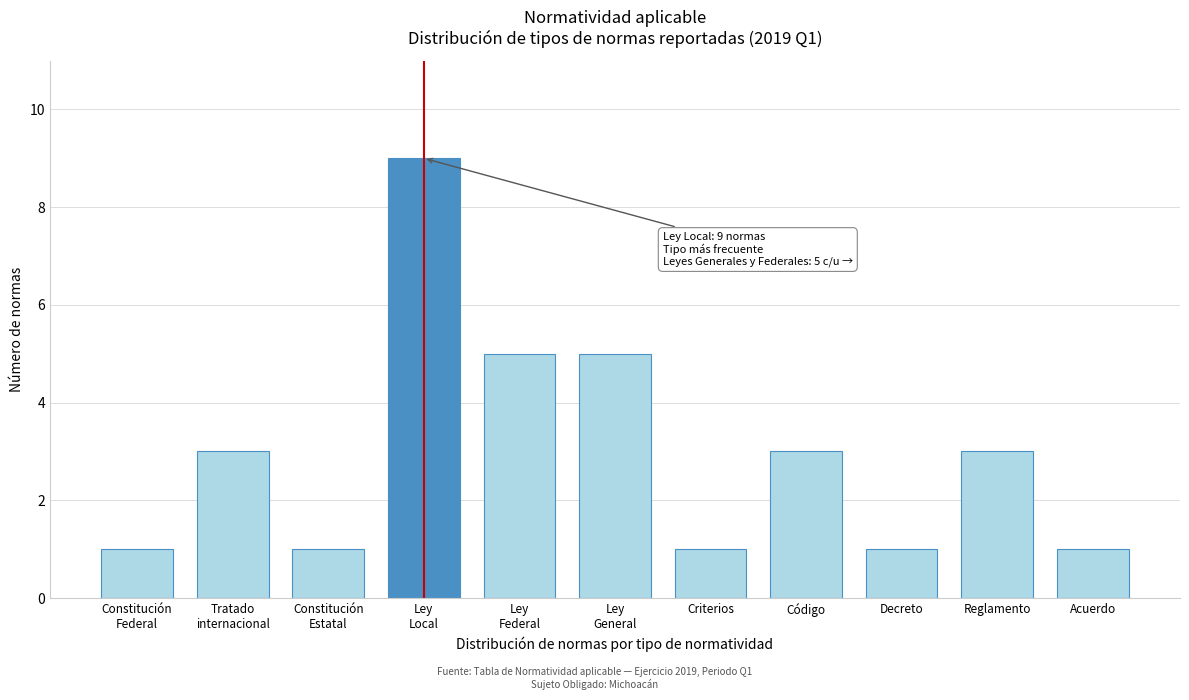

Reading left to right, list all the values displayed in this chart.

1	3	1	9	5	5	1	3	1	3	1